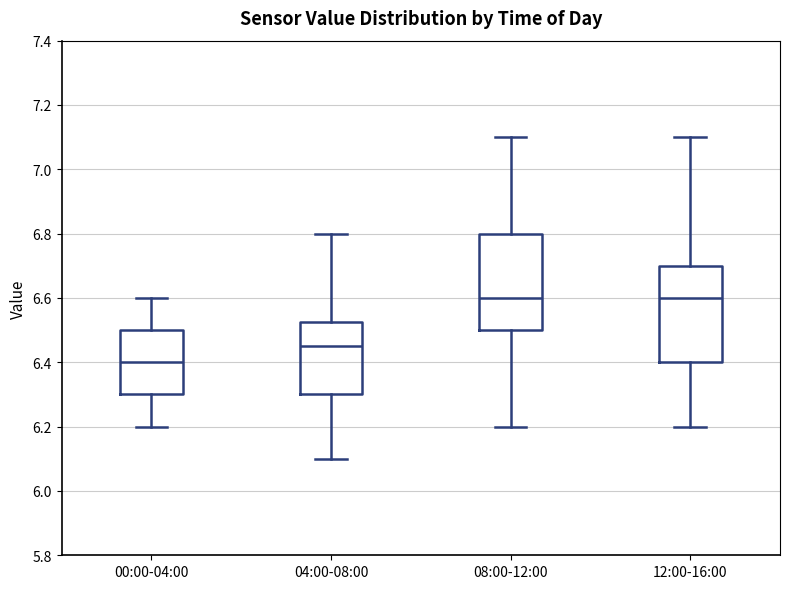

Where does the median line of the box for 08:00-12:00 sit on the y-axis? The values are not printed on the chart, so give them approximately, as read against the axis.

6.60